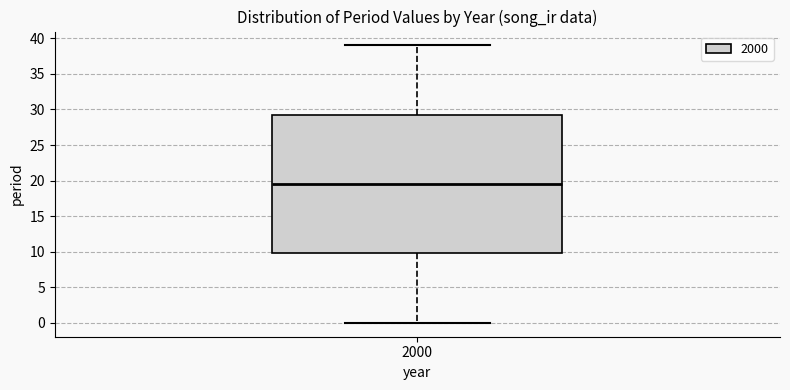

Where is the upper edge of the box at x = 2000 on the y-axis? The values are not printed on the chart, so give them approximately, as read against the axis.

29.5